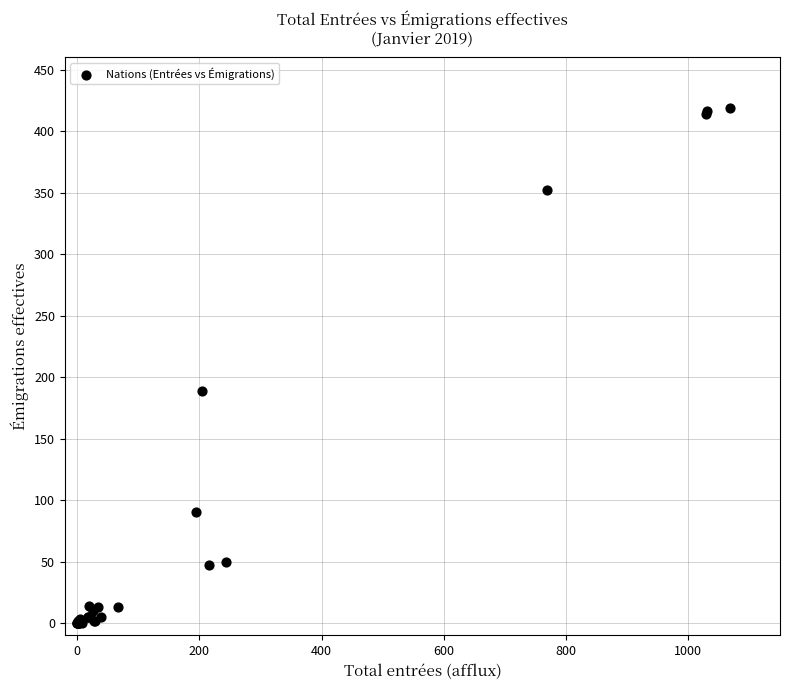

What Y value in the scatter plot is closest to 209?

189